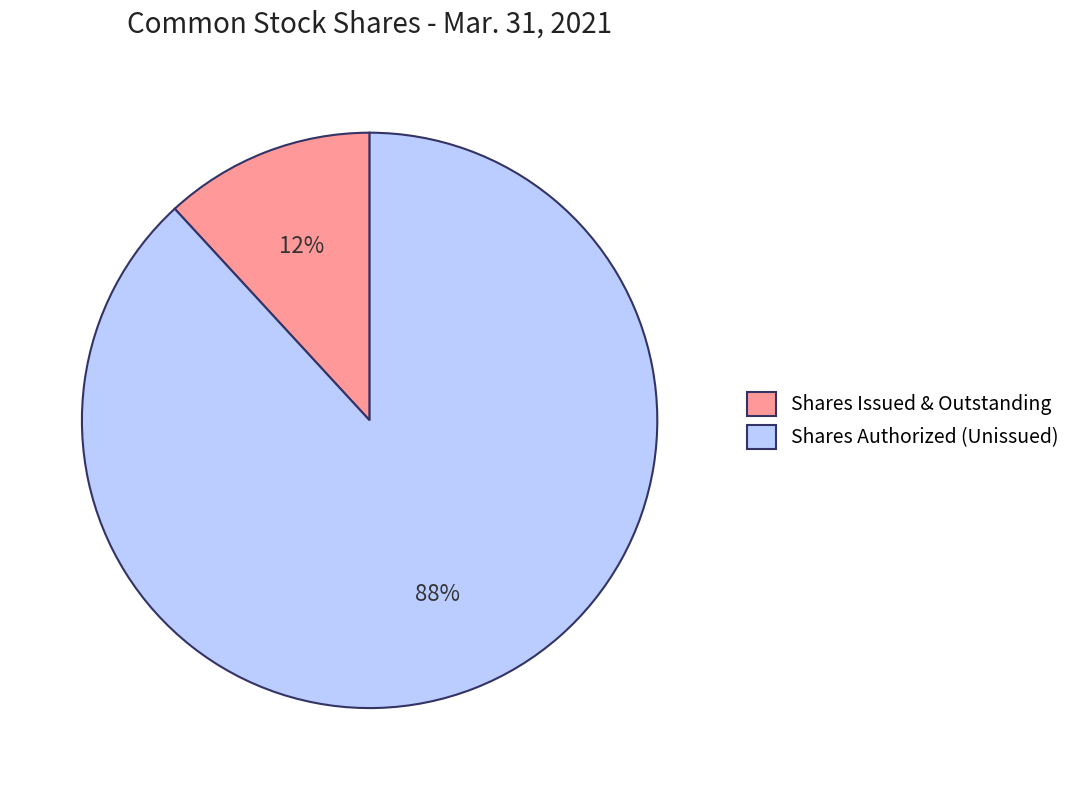

Combined, do Shares Authorized (Unissued) and Shares Issued & Outstanding account for over 50%?

Yes